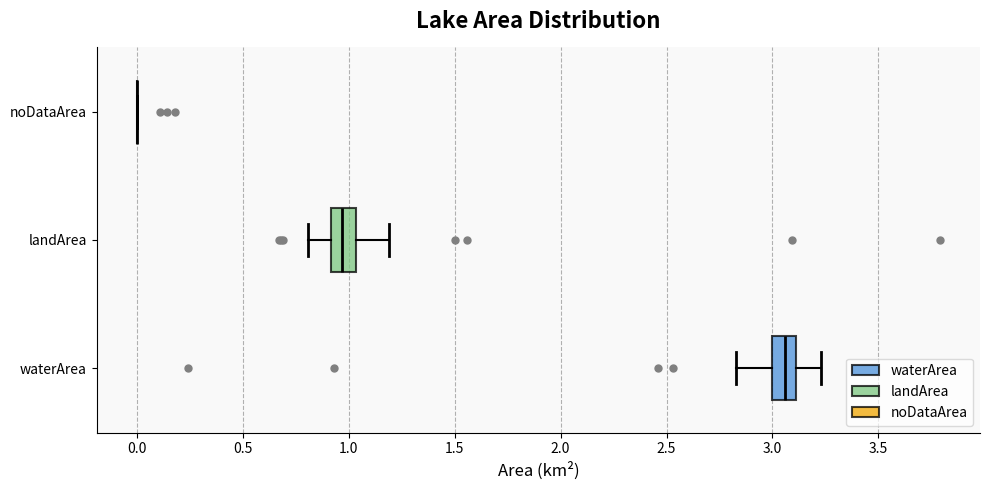

Where does the median line of the box for waterArea sit on the x-axis? The values are not printed on the chart, so give them approximately, as read against the axis.

3.05